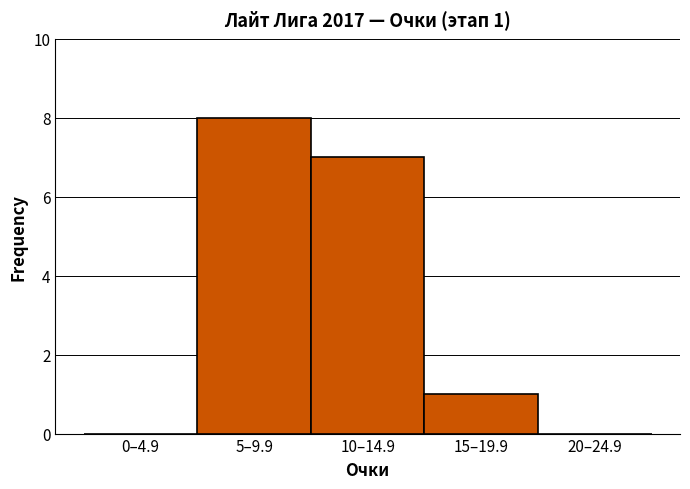

Reading left to right, what are all the values shown in this chart?

0–4.9=0	5–9.9=8	10–14.9=7	15–19.9=1	20–24.9=0